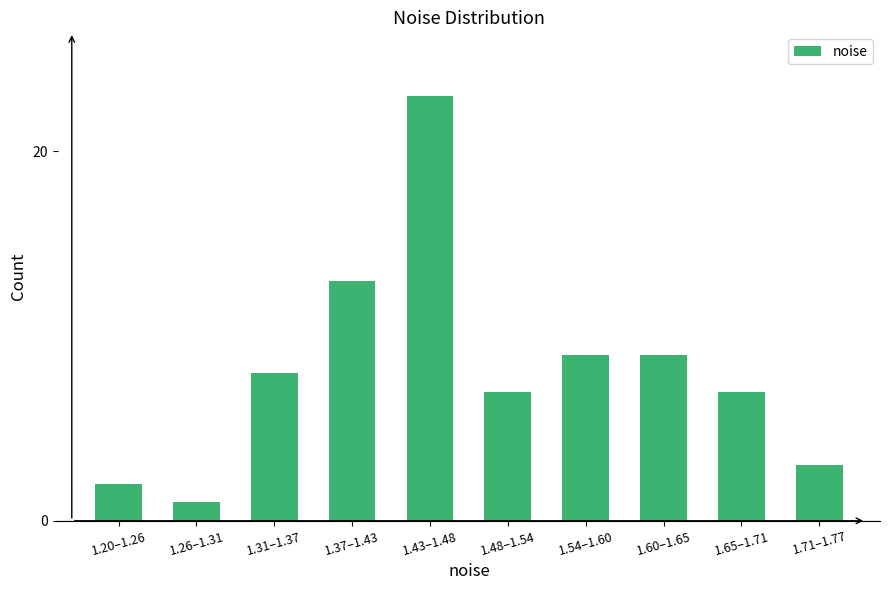

Reading left to right, what are all the values shown in this chart?

2	1	8	13	23	7	9	9	7	3